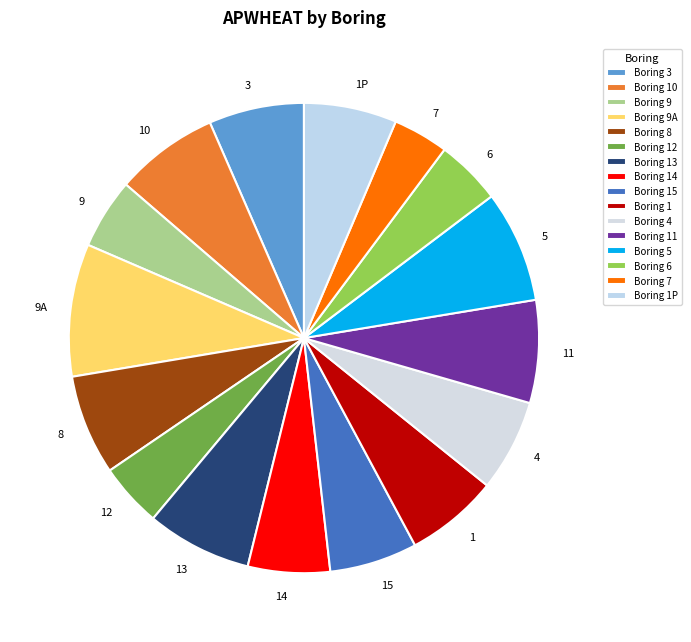

Which category has the smallest portion of the pie?

7